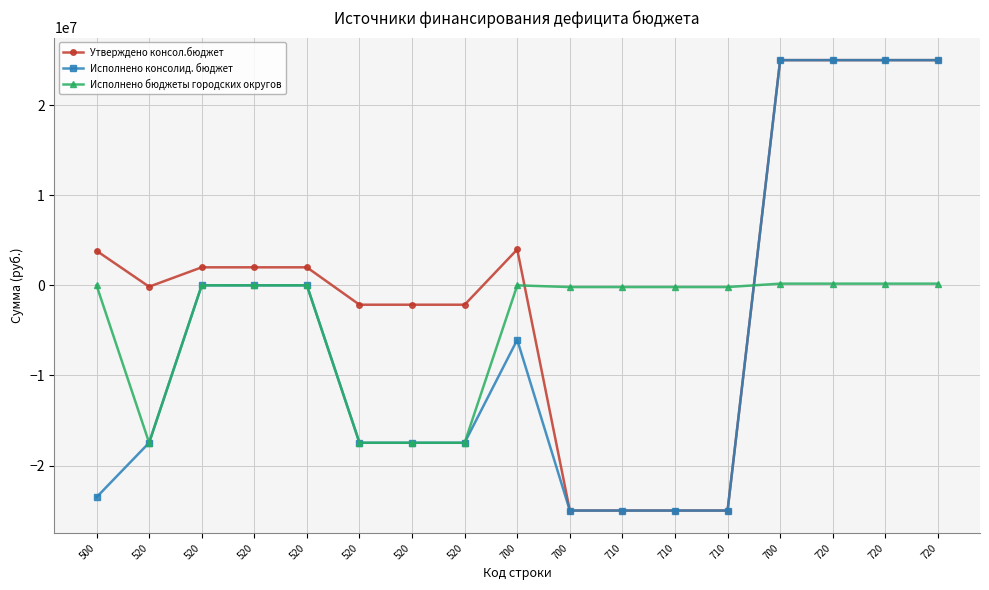

How many series are shown in this chart?

3